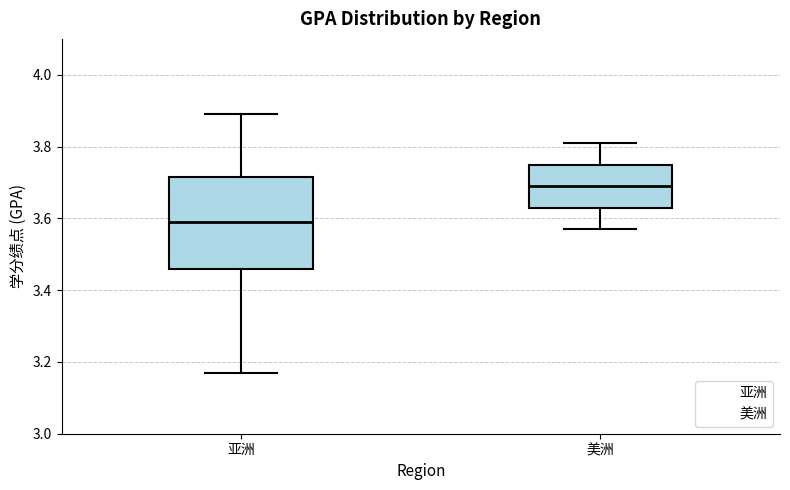

Reading left to right, transcribe this box plot: for each box, give where its median line is, the range the box spans, and where its two whiskers end, as read against the y-axis. The values are not printed on the chart, so give them approximately, as read against the axis.

亚洲: median 3.60, box 3.46 to 3.72, whiskers 3.18 to 3.90
美洲: median 3.70, box 3.64 to 3.76, whiskers 3.58 to 3.82